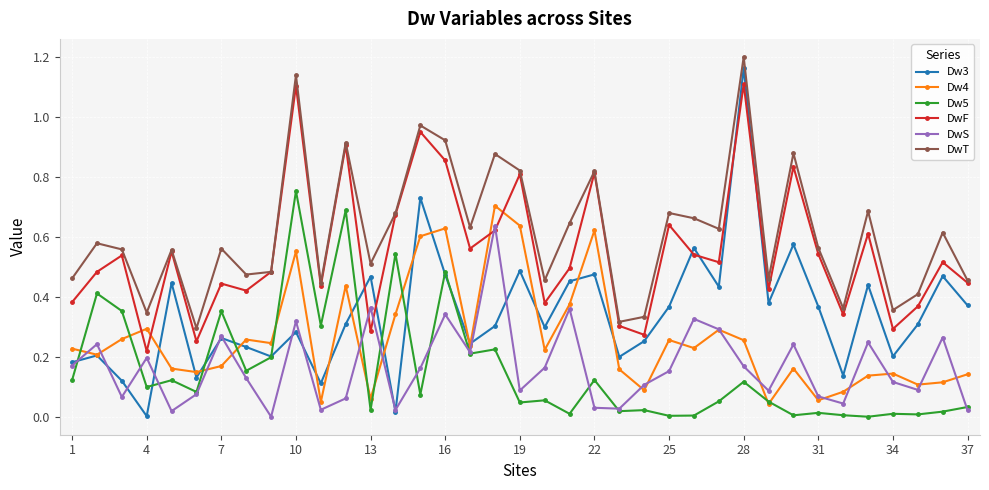

How many categories are shown in the chart?

37